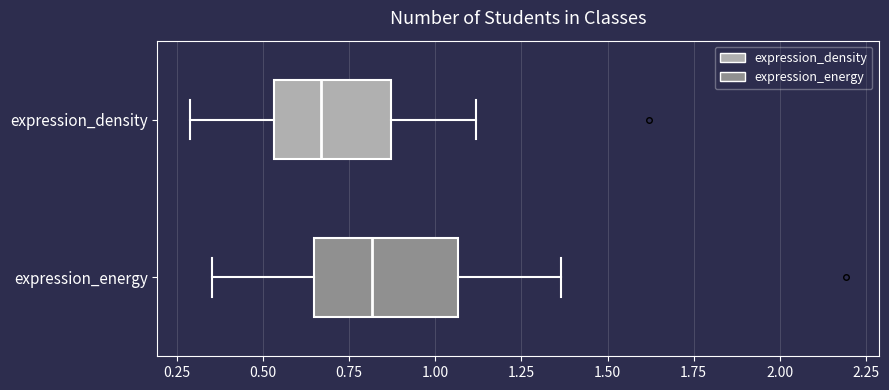

Where does the left whisker of the box for expression_energy end on the x-axis? The values are not printed on the chart, so give them approximately, as read against the axis.

0.35